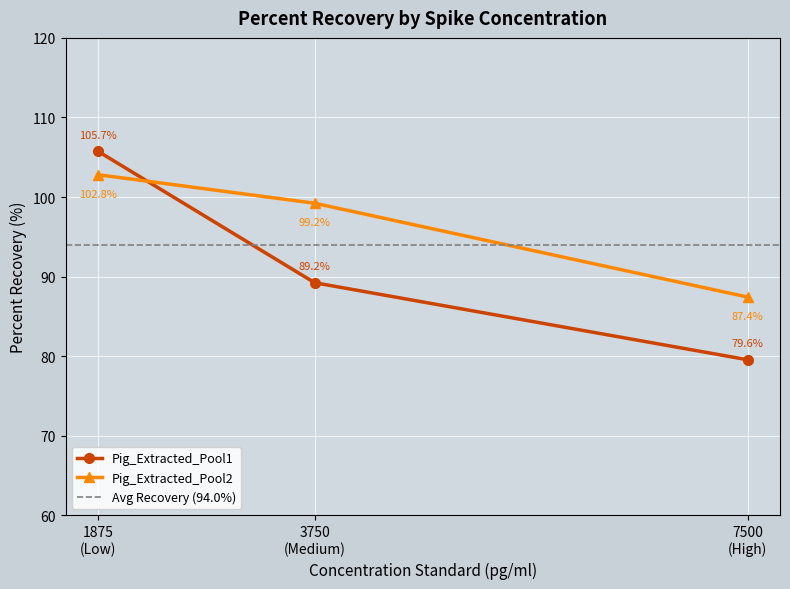

What is the value of the Pool1 % Recovery point at the 3rd from the left?

79.6